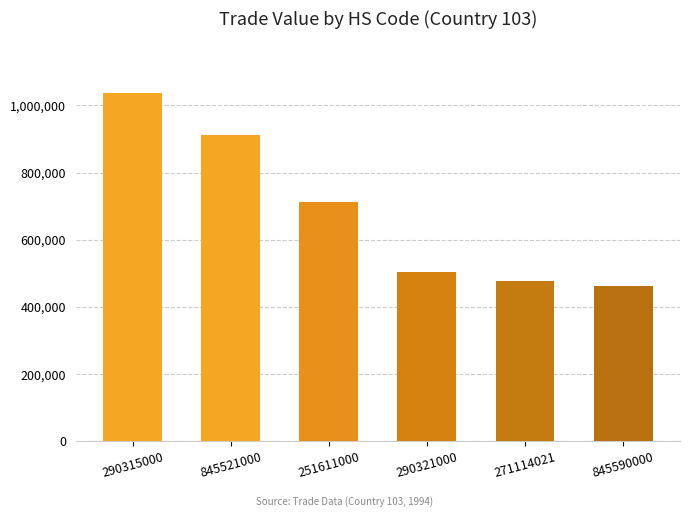

Count the number of data series in this chart.

1